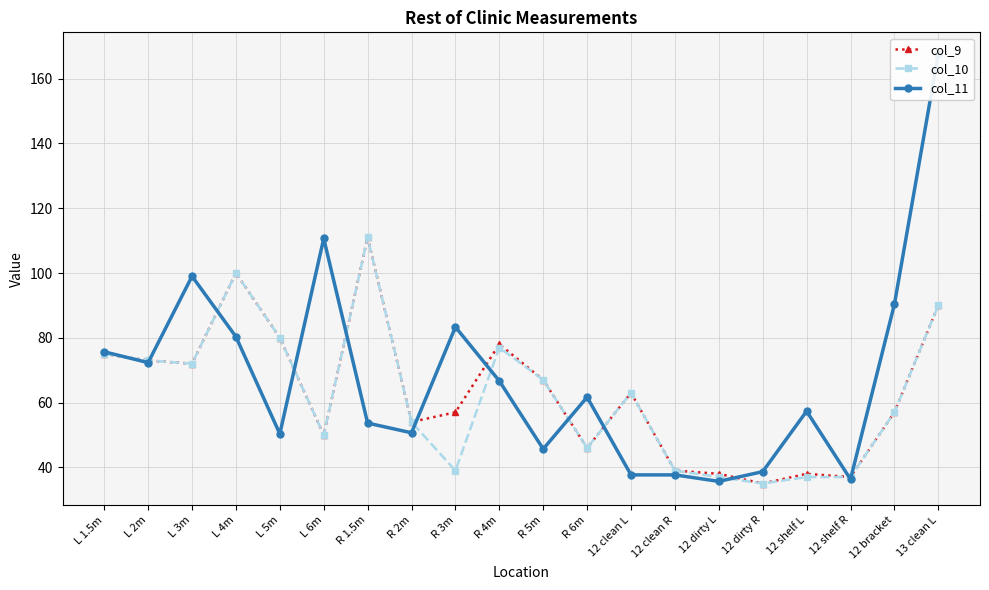

At which label does col_11 first exceed 61?

L 1.5m